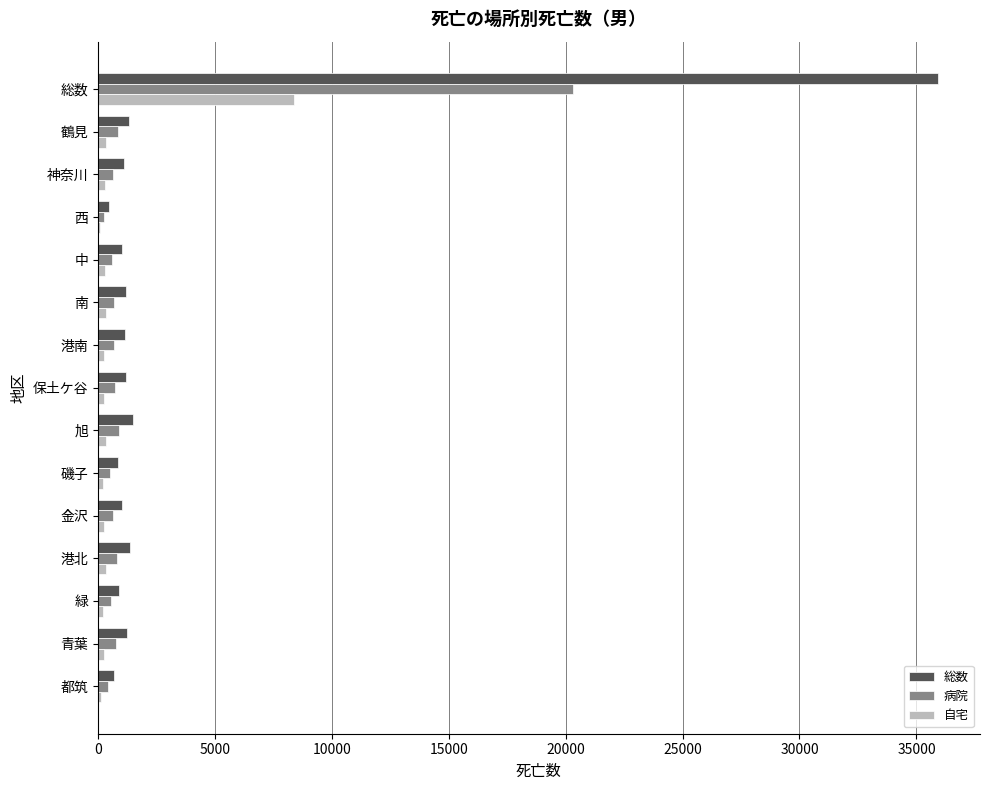

What is the difference between the maximum and minimum values in the 自宅 series?

8252